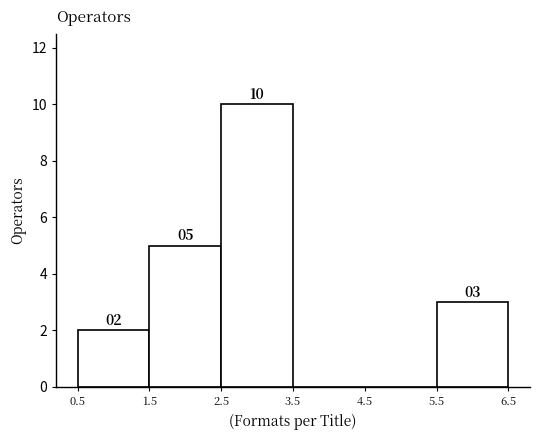

Over which range of the x-axis is the bar tallest?

2.5 to 3.5